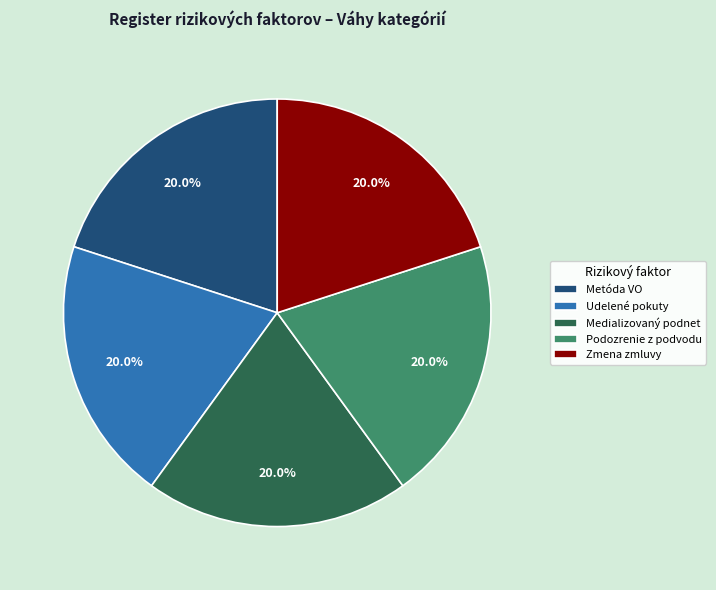

Is the sum of Metóda VO and Udelené pokuty greater than half?

No